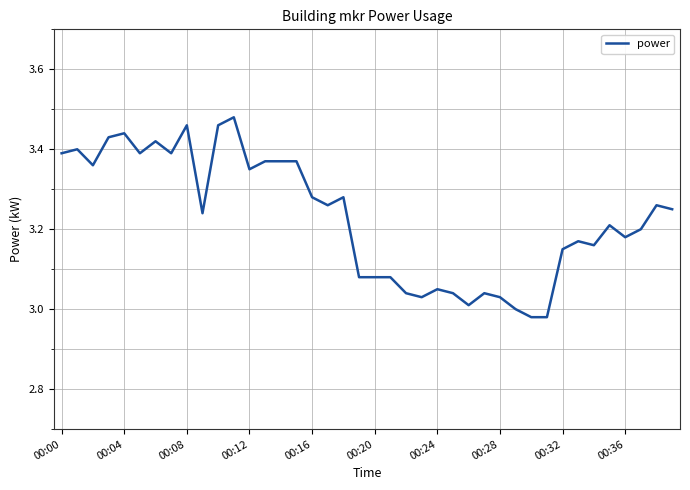

What is the difference between the maximum and minimum values?

0.5